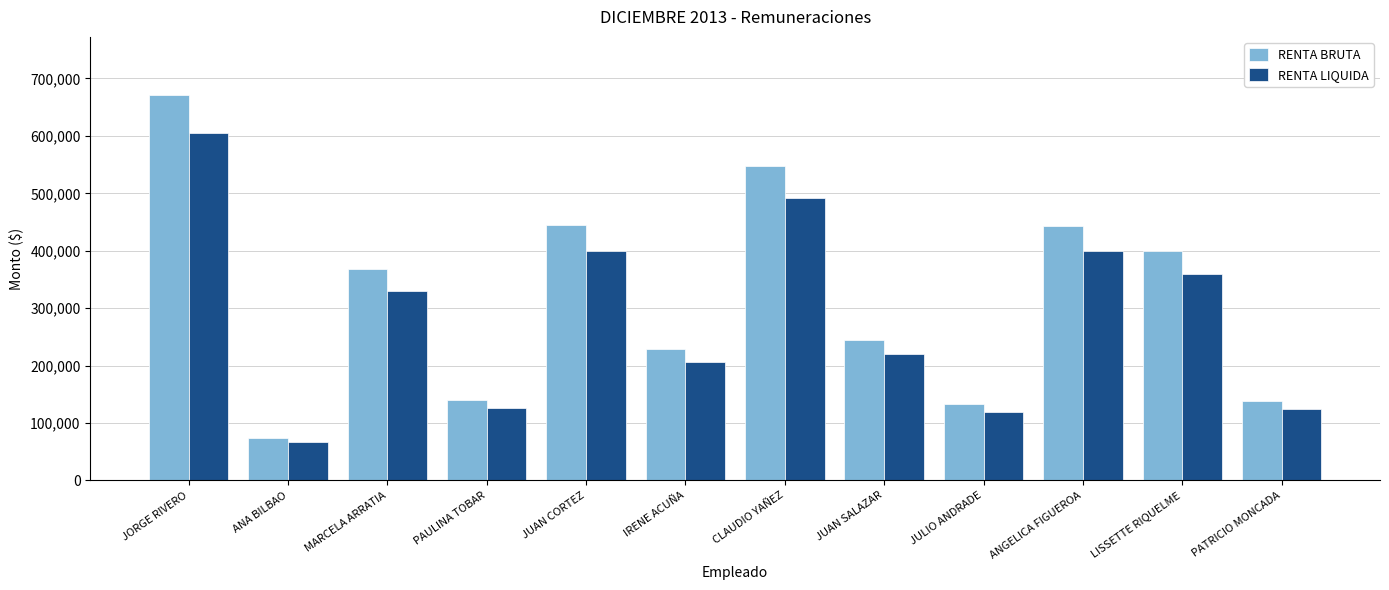

What is the total value across all series at ANGELICA FIGUEROA?

843093